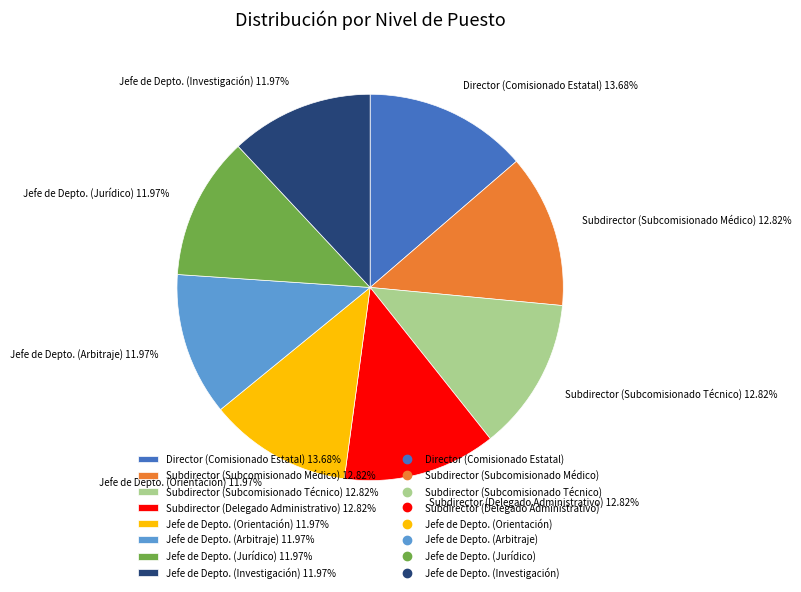

What is the largest slice in the pie chart?

Director (Comisionado Estatal) 13.68%